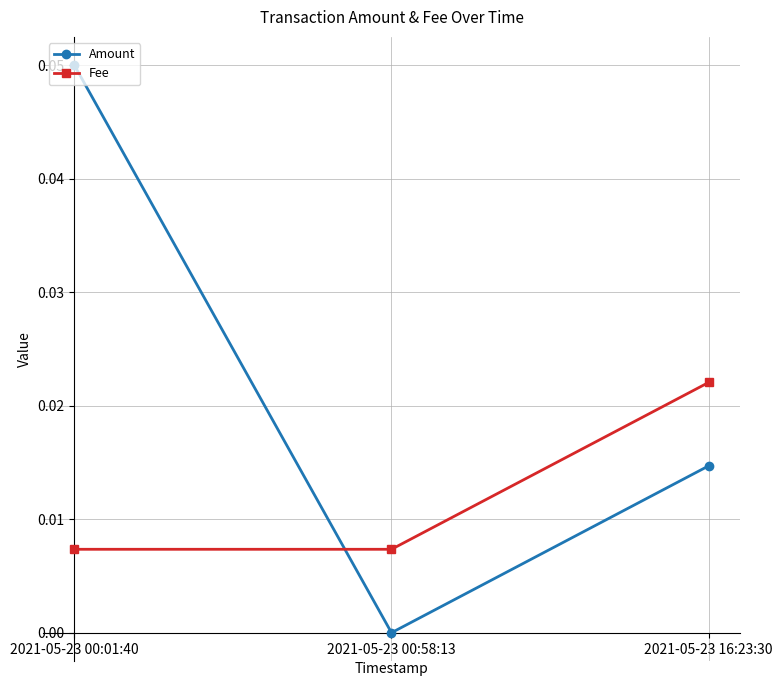

Which category has the highest value in the Fee series?

2021-05-23 16:23:30